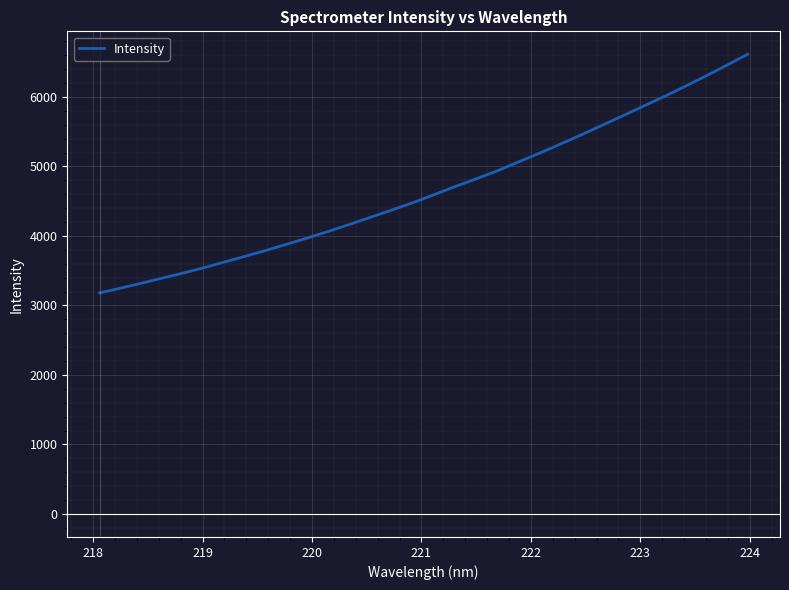

What is the minimum value shown in the chart?

3181.3